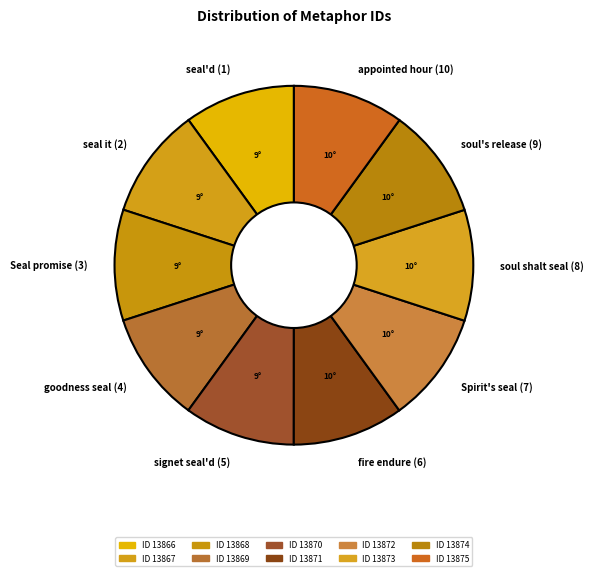

Is it true that soul's release (9) is 1% of the pie?

False